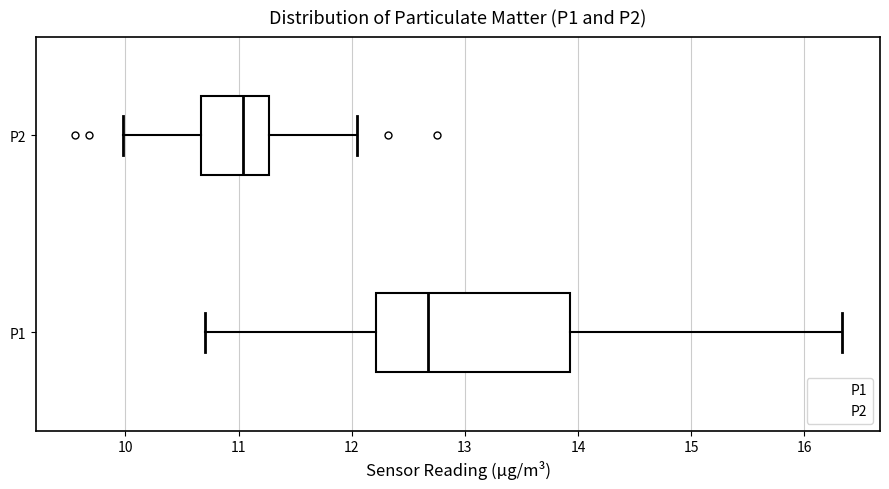

Reading bottom to top, transcribe this box plot: for each box, give where its median line is, the range the box spans, and where its two whiskers end, as read against the x-axis. The values are not printed on the chart, so give them approximately, as read against the axis.

P1: median 12.7, box 12.2 to 13.9, whiskers 10.7 to 16.3
P2: median 11.0, box 10.7 to 11.3, whiskers 10.0 to 12.1